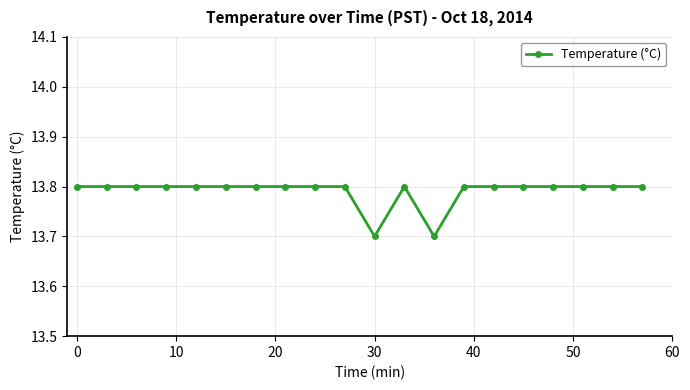

What is the smallest value displayed?

13.7